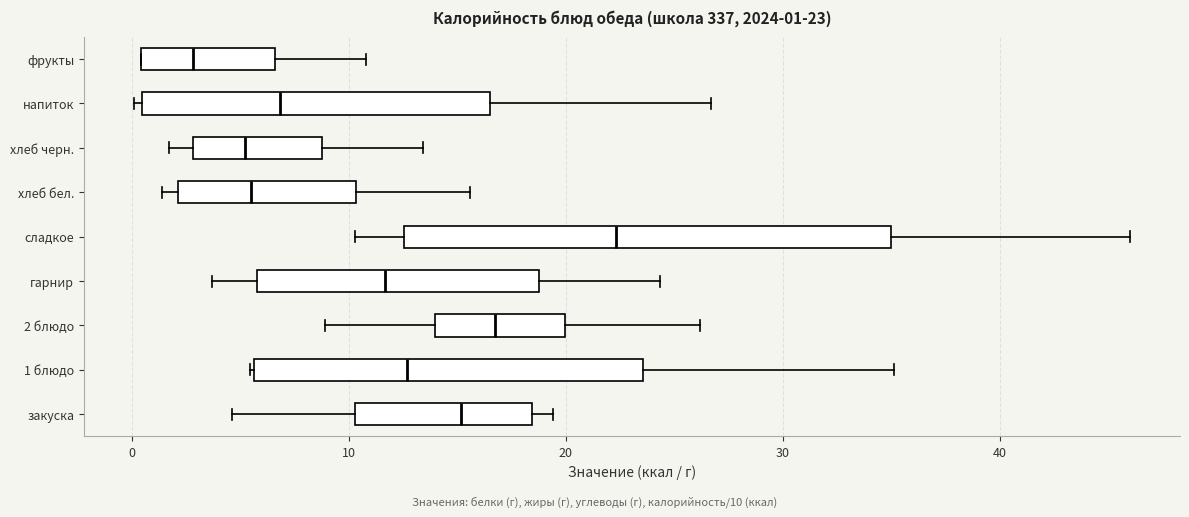

Comparing the boxes themselves (not the whiskers), which one is the widest?

сладкое